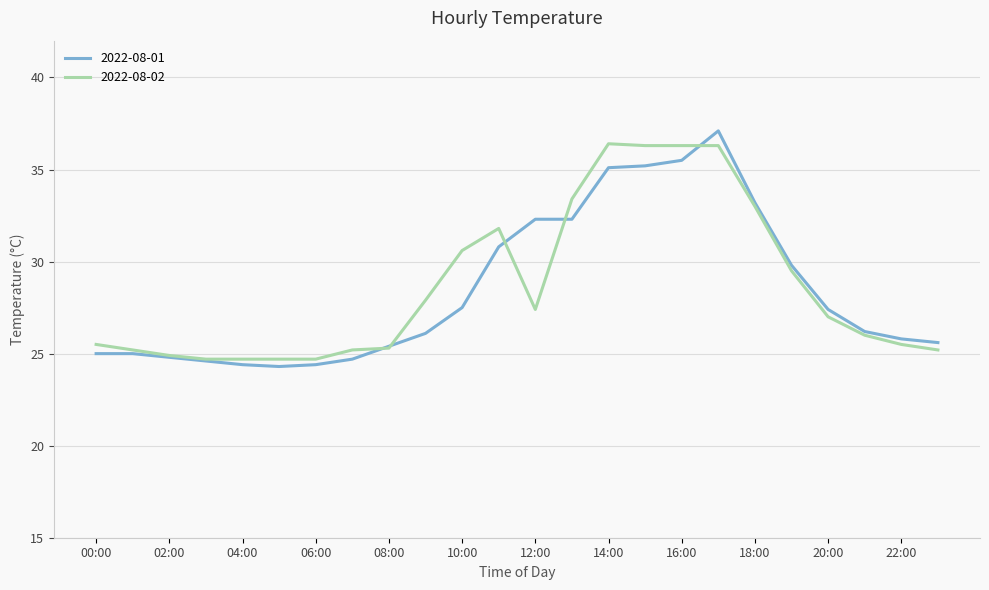

What is the smallest value displayed?

24.3